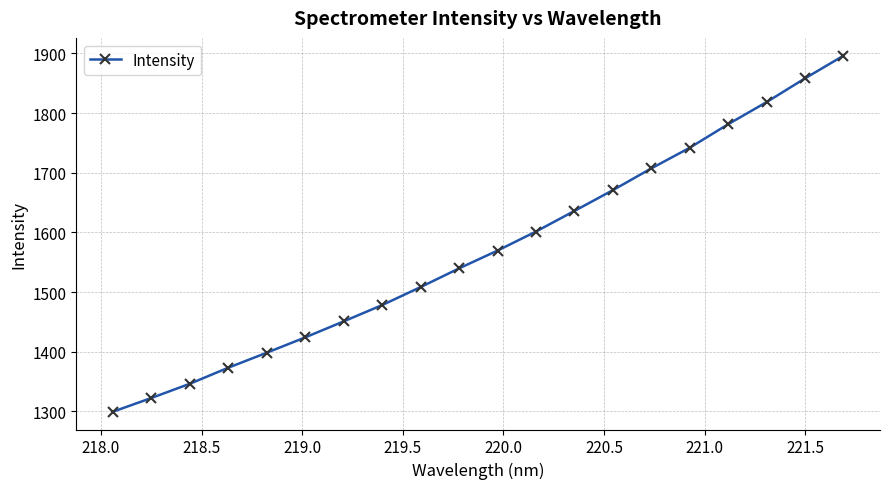

Reading right to left, transcribe all the data shown in this chart.

1896.3	1858.3	1818.5	1781.5	1742.0	1707.4	1670.9	1636.1	1601.6	1569.7	1539.8	1508.5	1478.4	1451.0	1424.2	1398.5	1373.4	1346.5	1322.6	1299.6